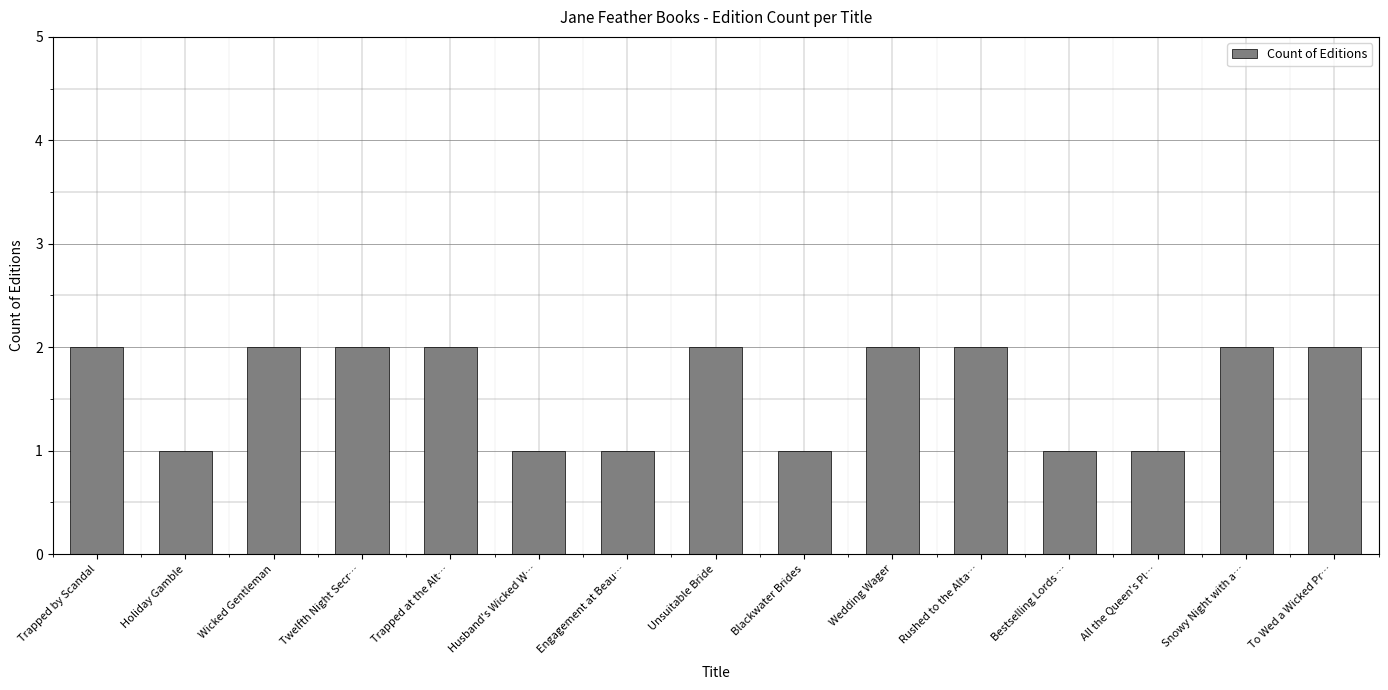

What is the greatest value displayed?

2